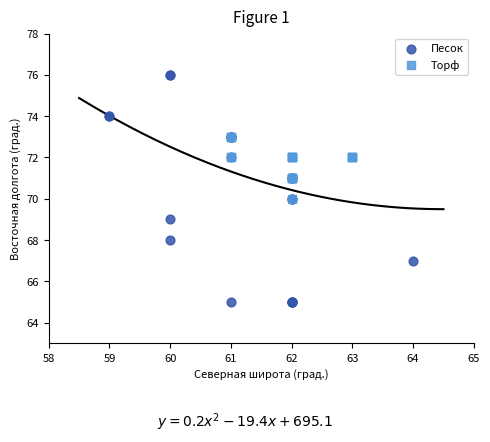

Which series contains the highest Y value?

Песок